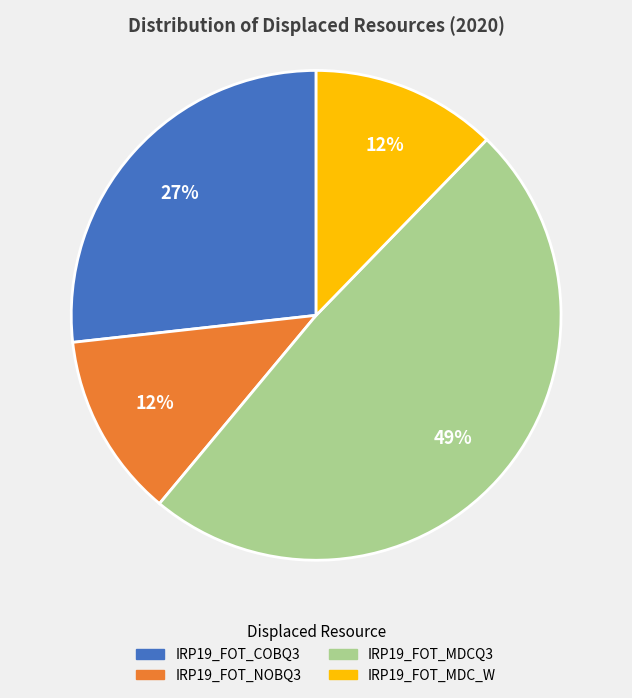

Does any single category account for the majority?

No